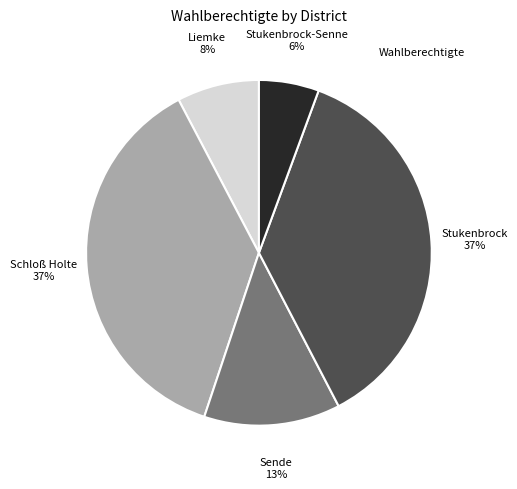

Is there any slice that represents more than half of the pie?

No